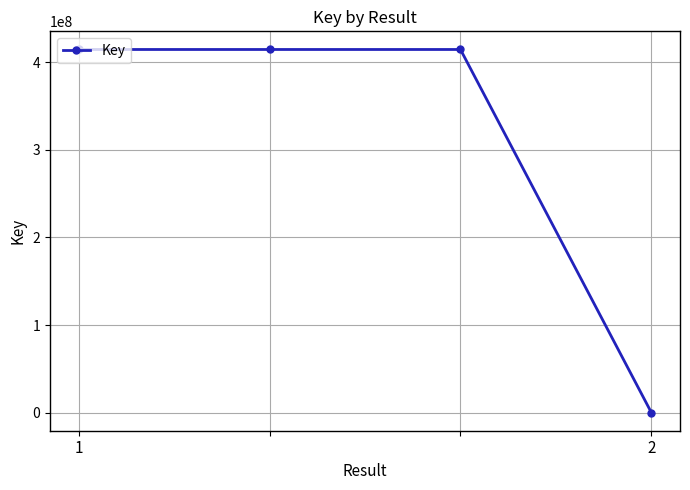

Is this an area chart (filled region under the line)?

No